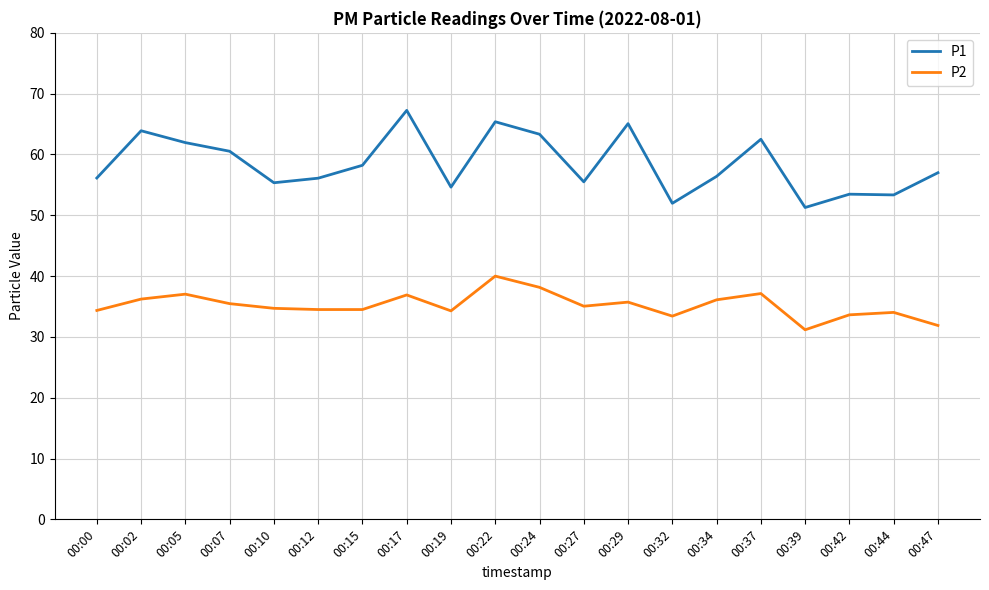

What is the minimum value shown in the chart?

31.2